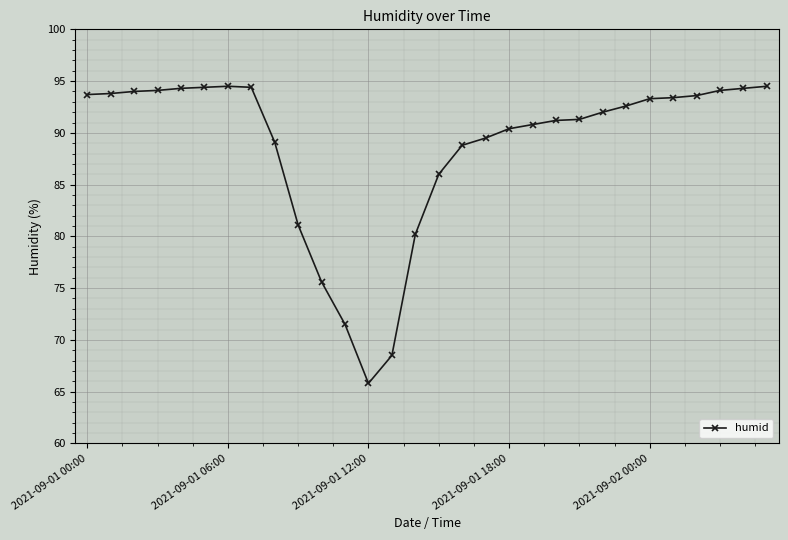

What is the difference between the maximum and second lowest values?

26.0